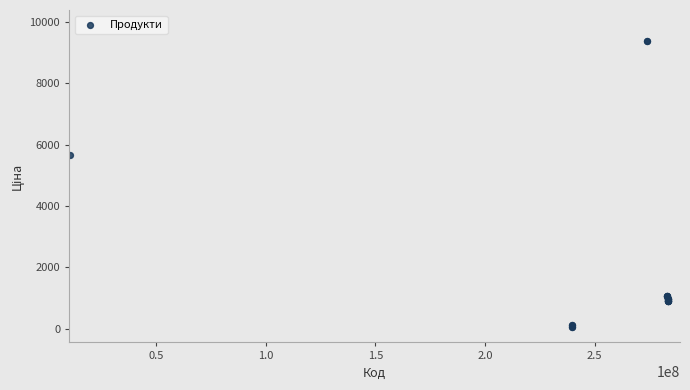

What Y value in the scatter plot is closest to 4720?

5673.8